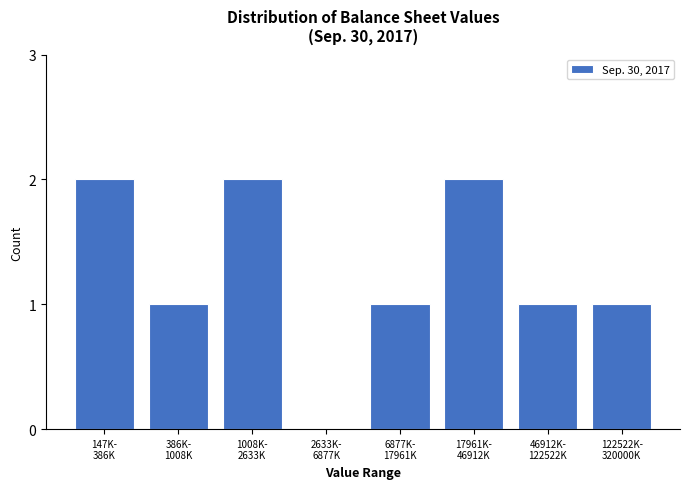

What is the sum of all values?

10